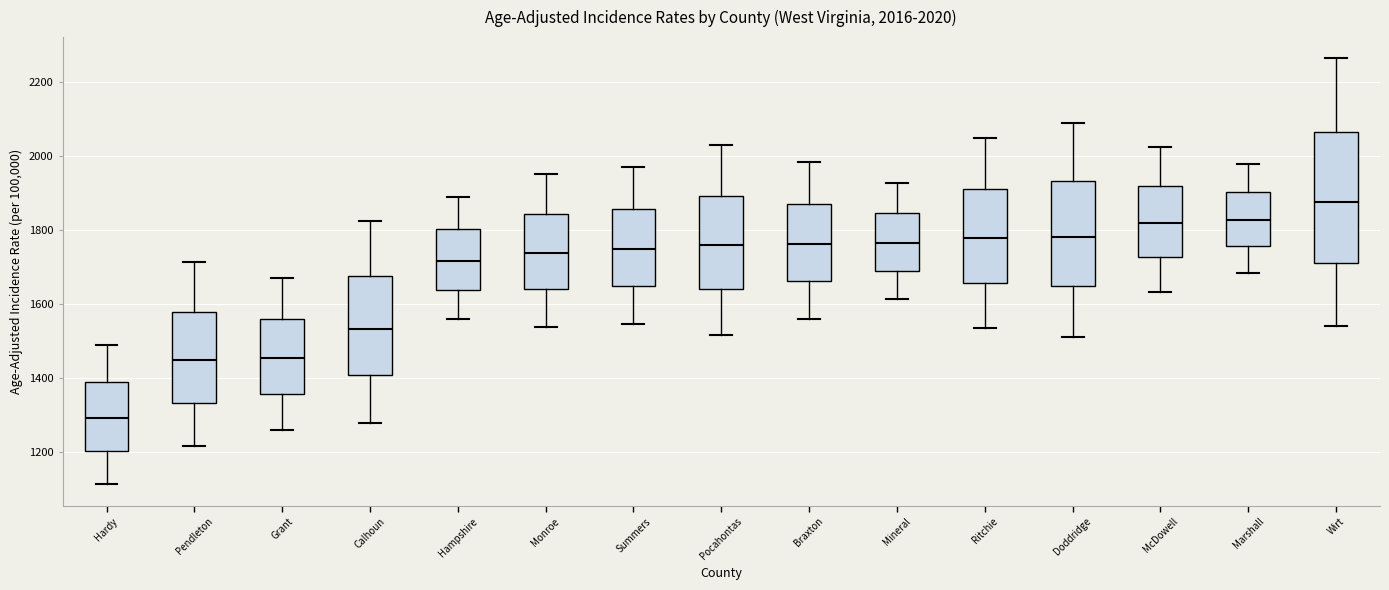

Comparing the boxes themselves (not the whiskers), which one is the tallest?

Wirt